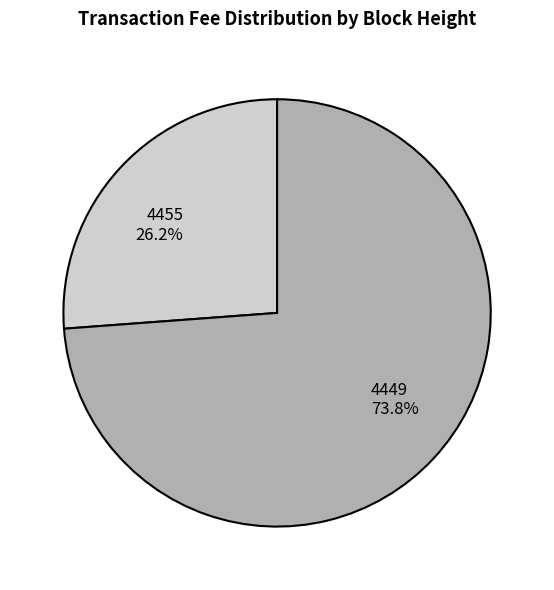

Is it true that 4449 is 59% of the pie?

False